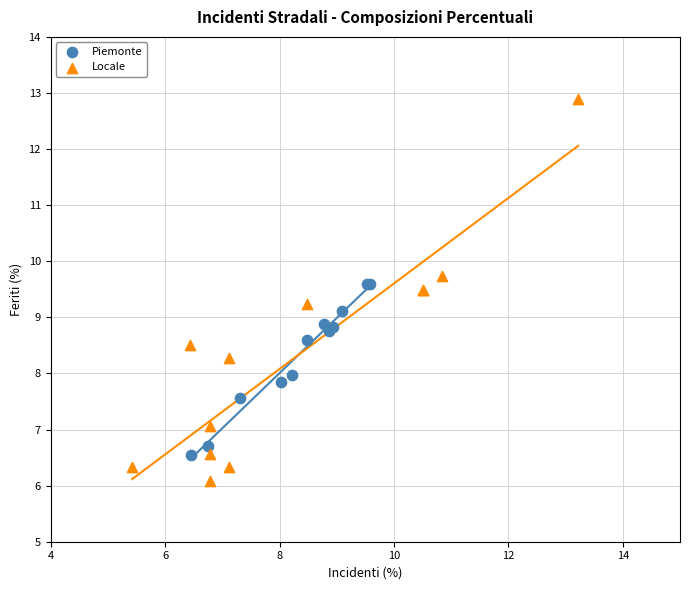

Which series has the largest Y range (max minus min)?

Locale